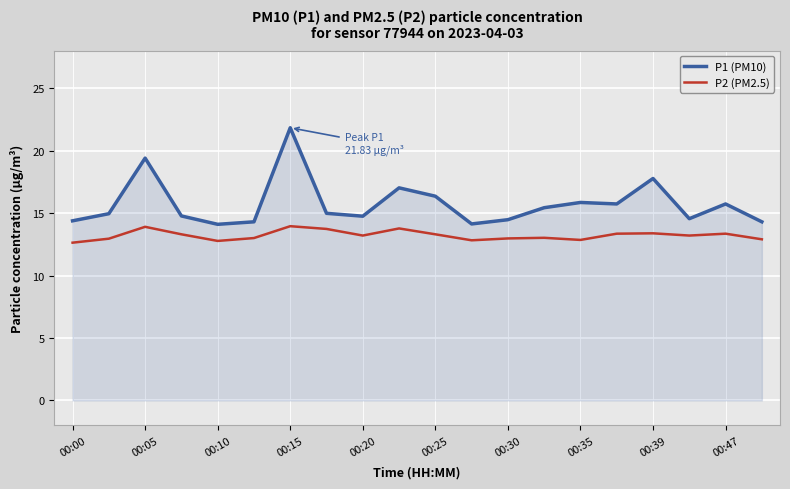

Which series has the largest range (max minus min)?

P1 (PM10)